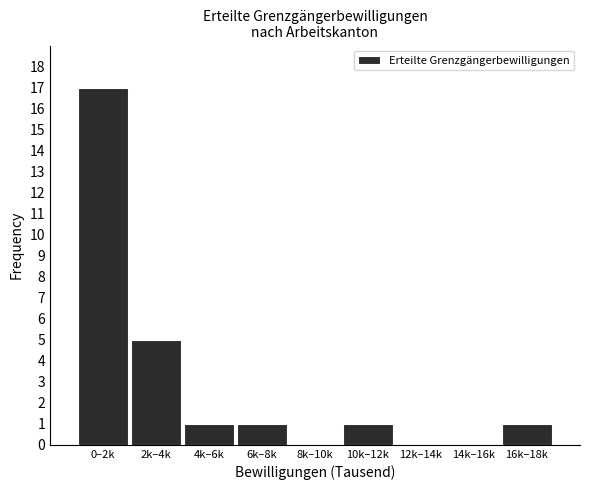

Reading left to right, transcribe all the data shown in this chart.

0–2k=17	2k–4k=5	4k–6k=1	6k–8k=1	8k–10k=0	10k–12k=1	12k–14k=0	14k–16k=0	16k–18k=1